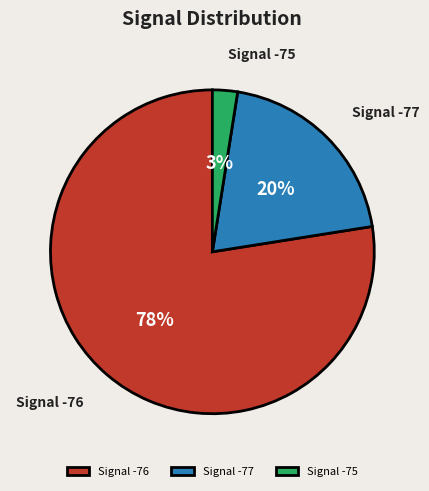

How many slices are in this pie chart?

3